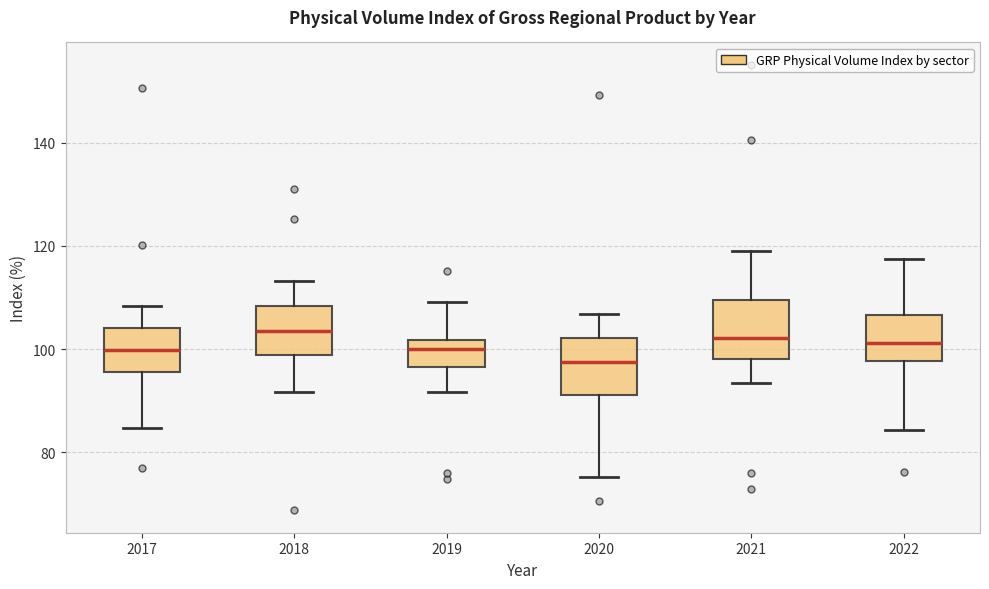

Reading left to right, transcribe this box plot: for each box, give where its median line is, the range the box spans, and where its two whiskers end, as read against the y-axis. The values are not printed on the chart, so give them approximately, as read against the axis.

2017: median 100, box 96 to 104, whiskers 84 to 108
2018: median 104, box 98 to 108, whiskers 92 to 114
2019: median 100, box 96 to 102, whiskers 92 to 110
2020: median 98, box 92 to 102, whiskers 76 to 106
2021: median 102, box 98 to 110, whiskers 94 to 120
2022: median 102, box 98 to 106, whiskers 84 to 118